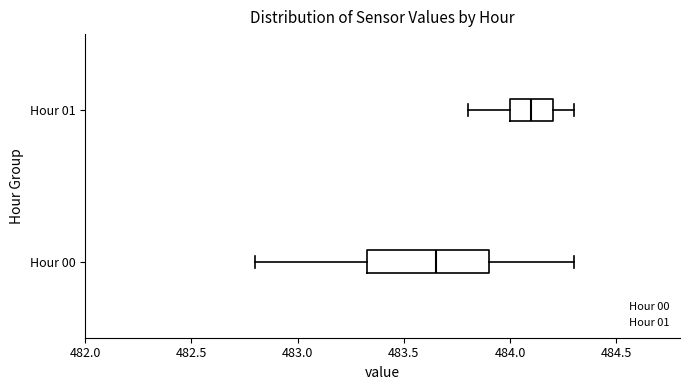

Reading bottom to top, read every box against the x-axis: the position of its median line, the range the box covers, and the ends of its whiskers. The values are not printed on the chart, so give them approximately, as read against the axis.

Hour 00: median 483.65, box 483.35 to 483.90, whiskers 482.80 to 484.30
Hour 01: median 484.10, box 484.00 to 484.20, whiskers 483.80 to 484.30